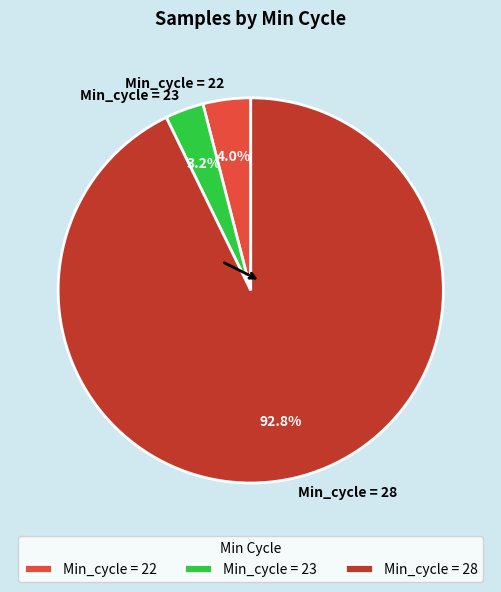

Which has a higher value, Min_cycle = 22 or Min_cycle = 23?

Min_cycle = 22